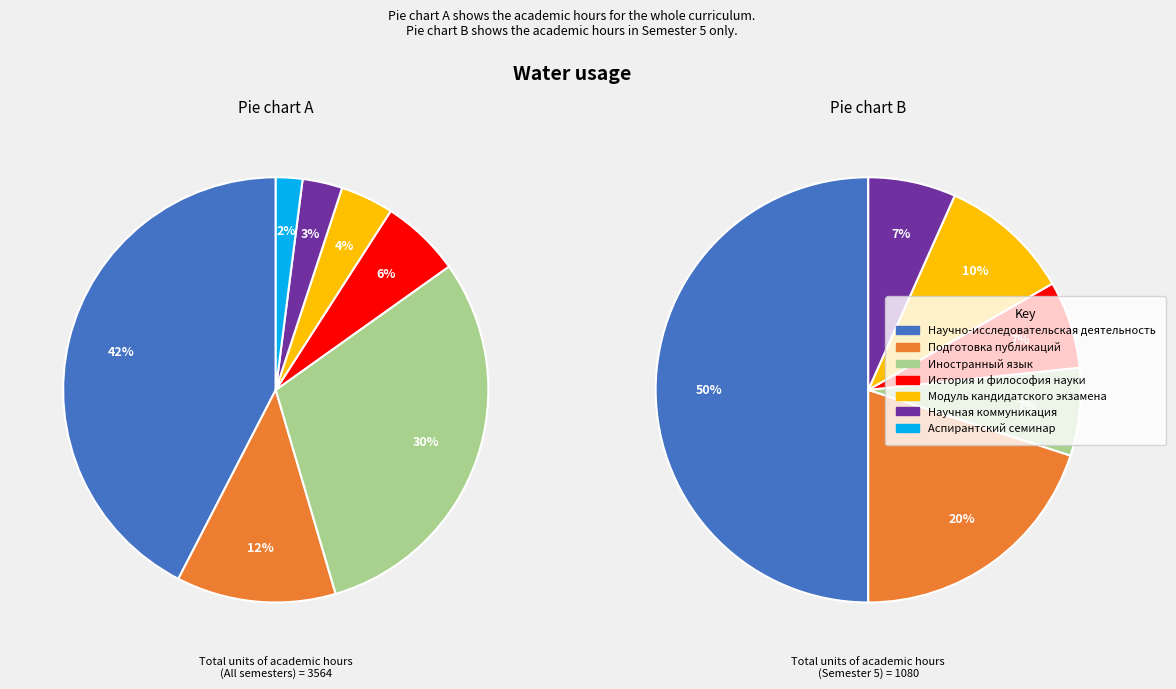

Which category has the biggest portion of the pie?

Научно-исследовательская деятельность